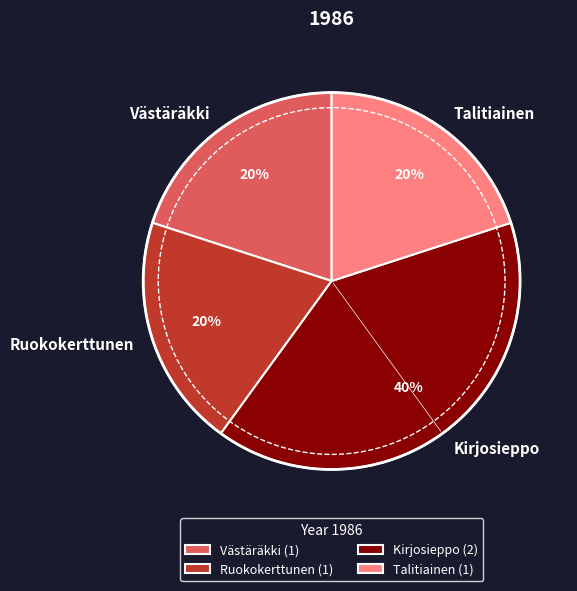

To the nearest percent, what portion does Talitiainen represent?

20%